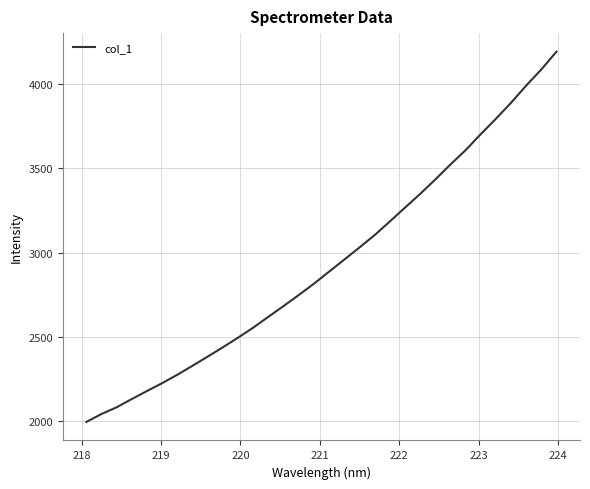

What is the greatest value displayed?

4195.4